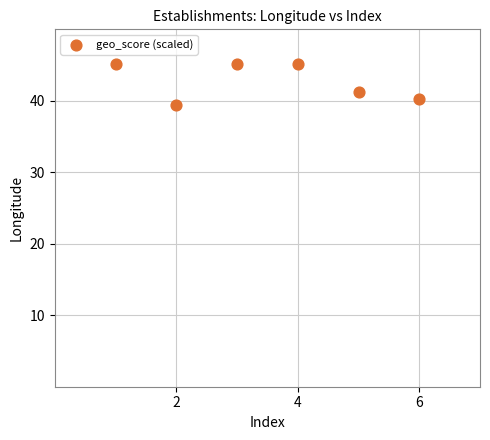

What Y value in the scatter plot is closest to 42?

41.3